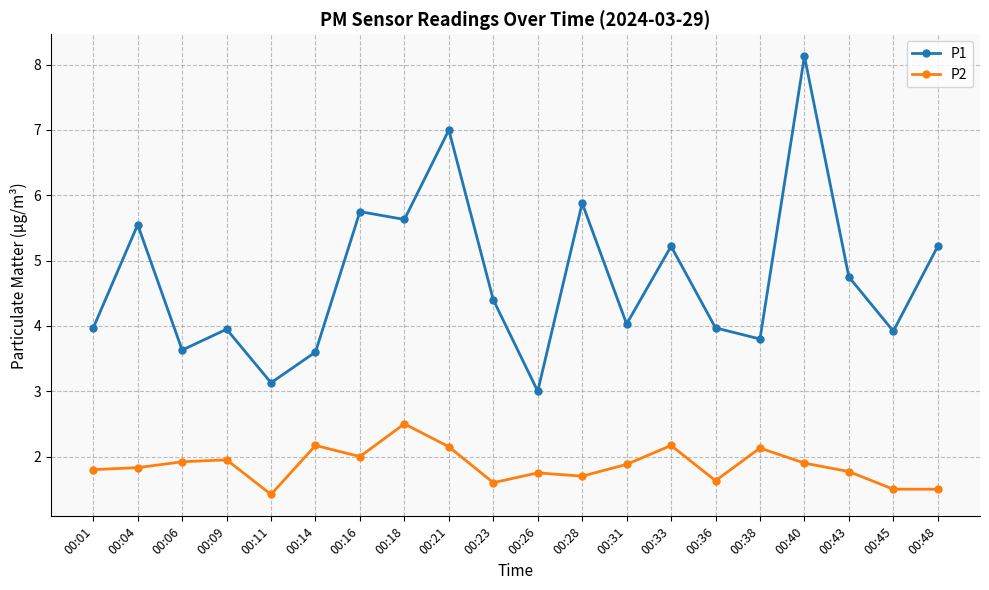

True or false: P1 and P2 cross at least once.

False